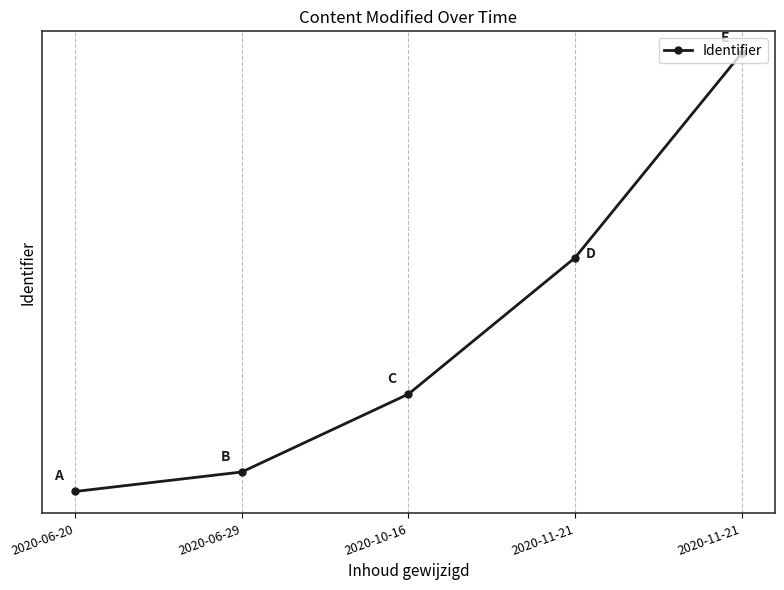

What is the smallest value displayed?

6131398